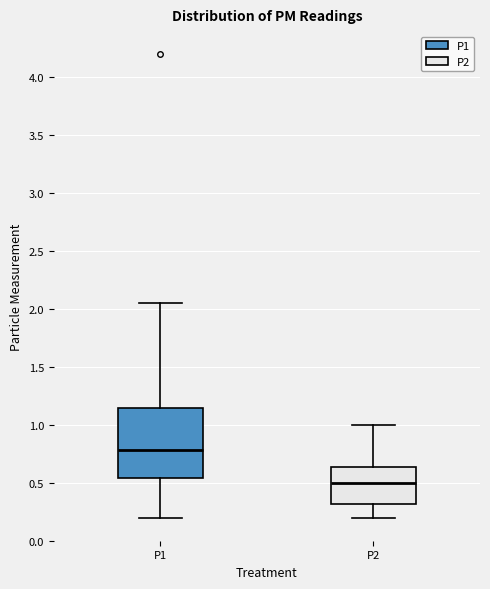

Where does the upper whisker of the box for P2 end on the y-axis? The values are not printed on the chart, so give them approximately, as read against the axis.

1.00